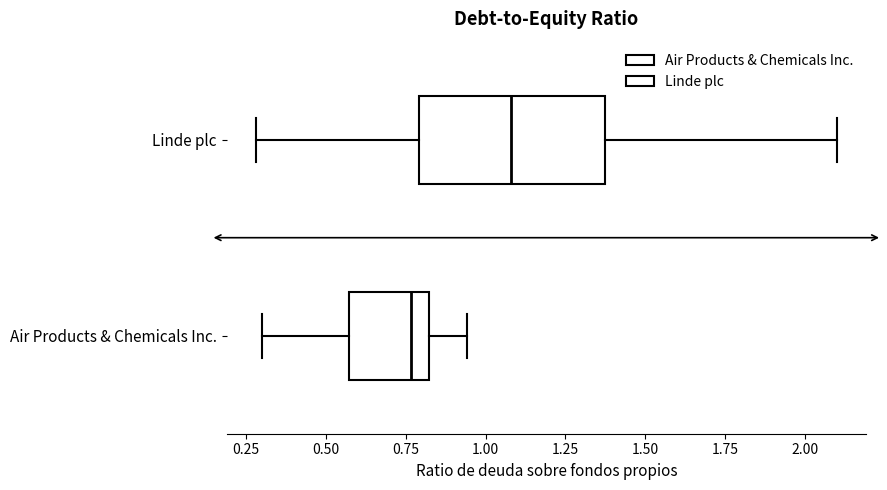

Reading bottom to top, read every box against the x-axis: the position of its median line, the range the box covers, and the ends of its whiskers. The values are not printed on the chart, so give them approximately, as read against the axis.

Air Products & Chemicals Inc.: median 0.75, box 0.55 to 0.80, whiskers 0.30 to 0.95
Linde plc: median 1.10, box 0.80 to 1.35, whiskers 0.30 to 2.10